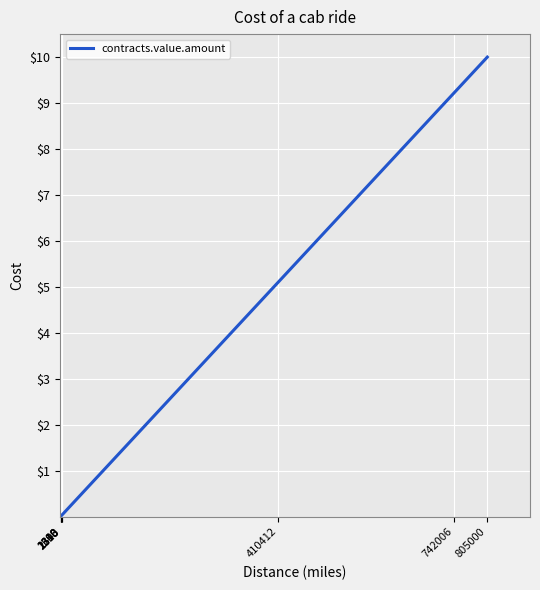

How many lines are shown in the chart?

1